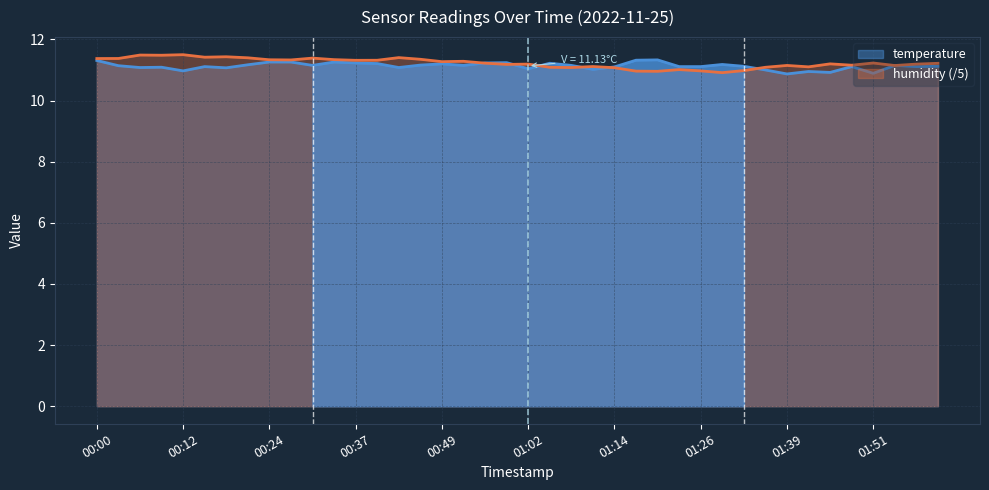

Is the value of humidity at 01:45 greater than the value of temperature at 00:03?

Yes